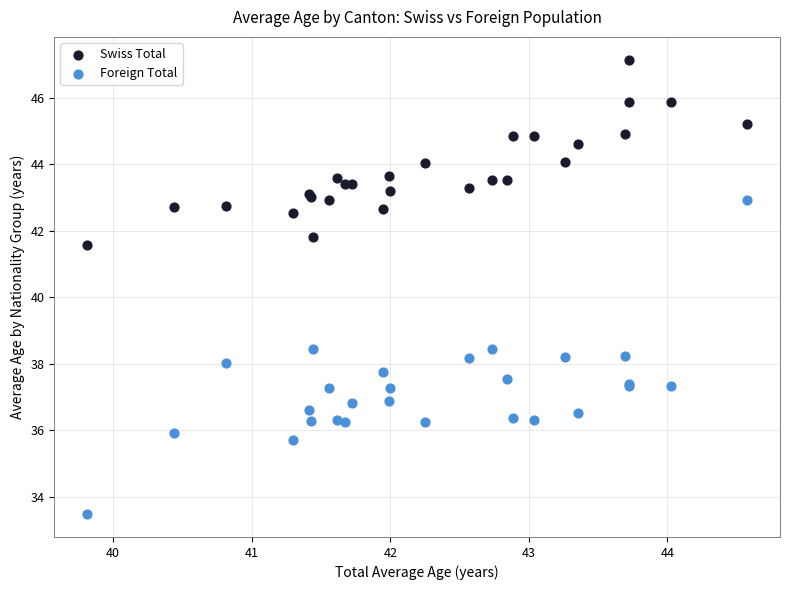

Which series has the widest spread of Y values?

Foreign Total